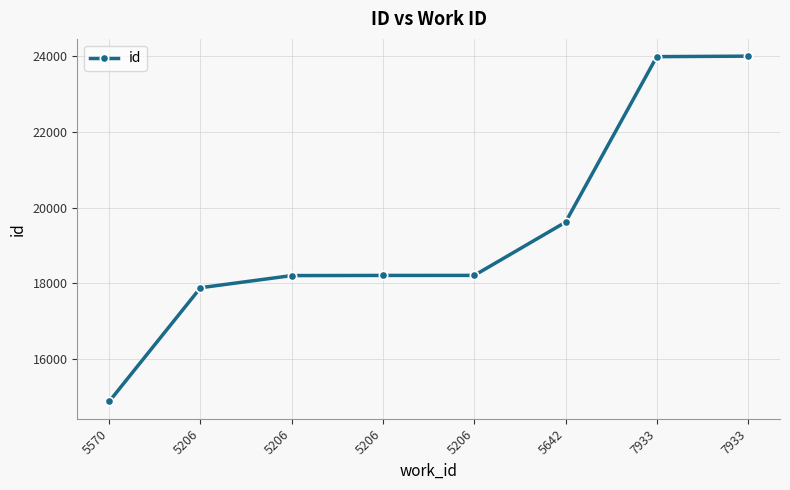

What is the sum of the values at 5206 and 5570?

33086